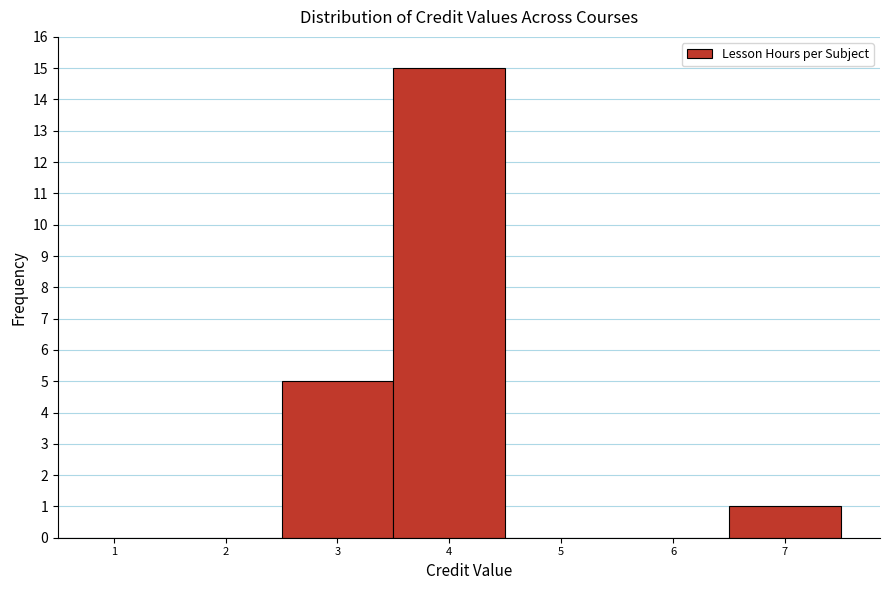

Which range on the x-axis has the tallest bar?

3.5 to 4.5